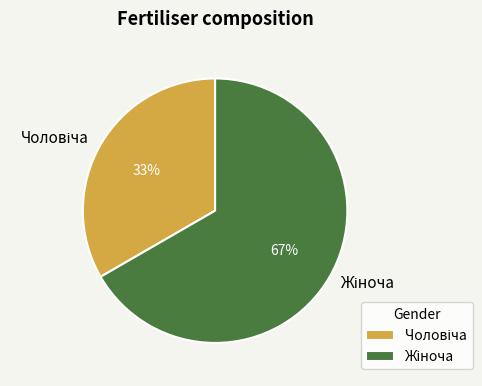

Is there a majority slice in this chart?

Yes